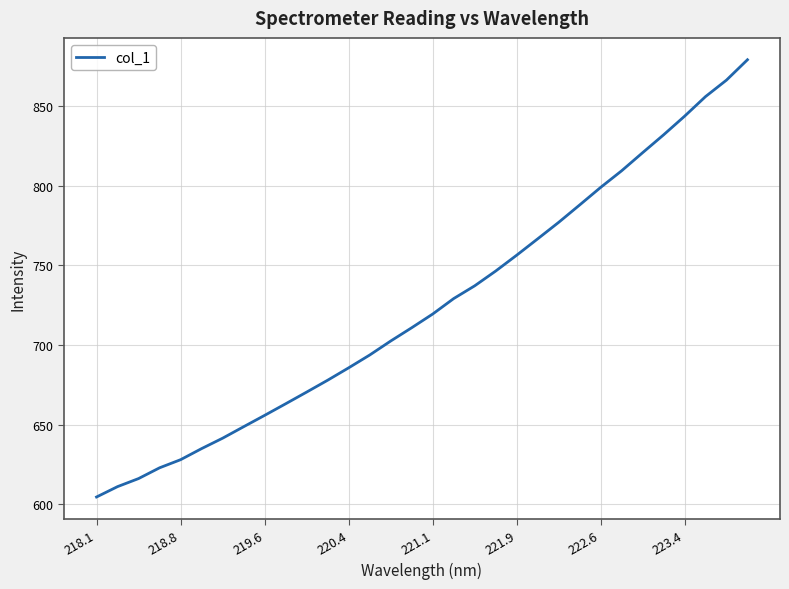

What is the maximum value shown in the chart?

878.9